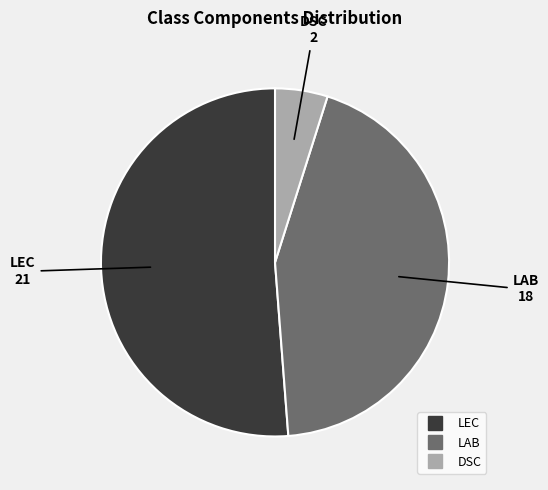

Which category accounts for the majority?

LEC